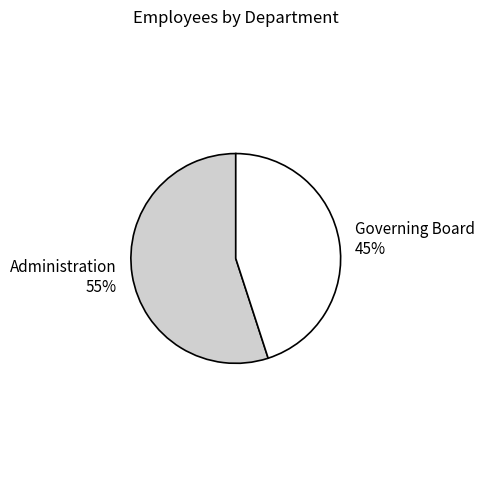

To the nearest percent, what portion does Administration represent?

55%